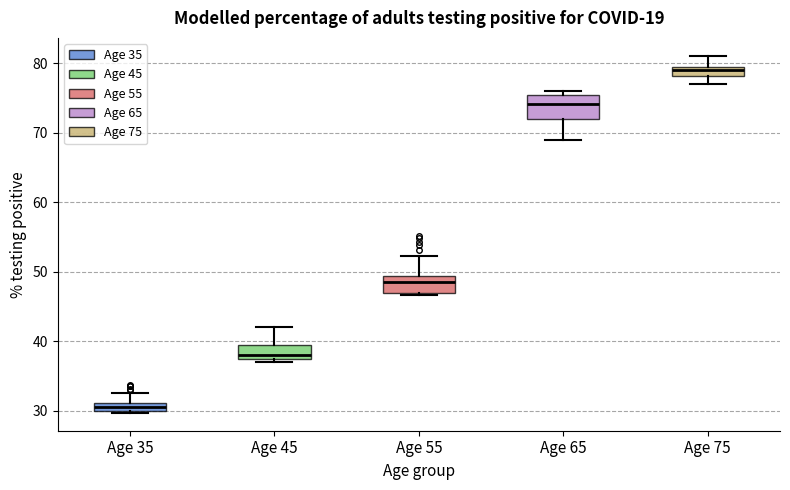

Which box's median line is the lowest?

Age 35